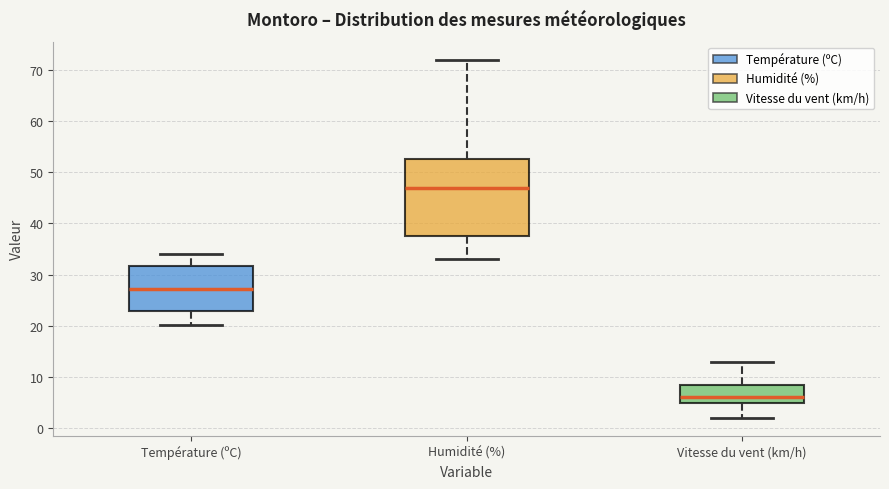

Reading left to right, transcribe this box plot: for each box, give where its median line is, the range the box spans, and where its two whiskers end, as read against the y-axis. The values are not printed on the chart, so give them approximately, as read against the axis.

Température (ºC): median 27, box 23 to 32, whiskers 20 to 34
Humidité (%): median 47, box 38 to 53, whiskers 33 to 72
Vitesse du vent (km/h): median 6, box 5 to 9, whiskers 2 to 13